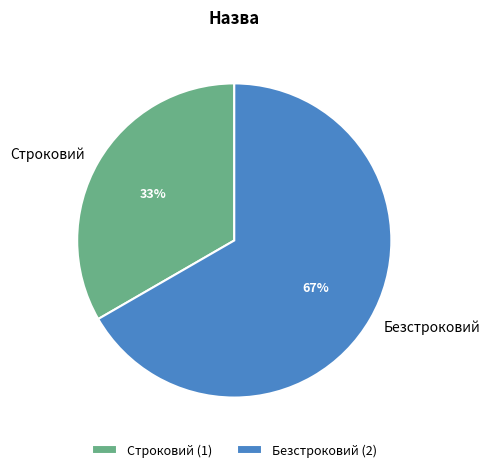

How many segments does this pie chart have?

2